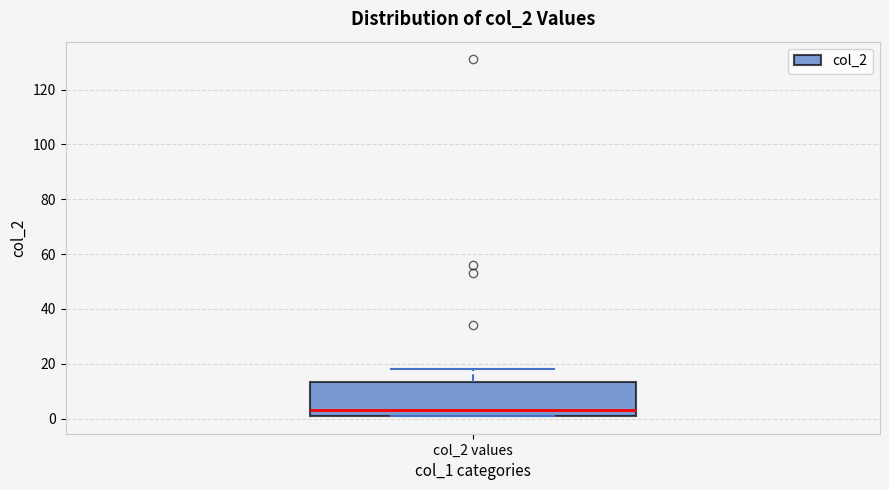

Where is the upper edge of the box for col_2 values on the y-axis? The values are not printed on the chart, so give them approximately, as read against the axis.

14